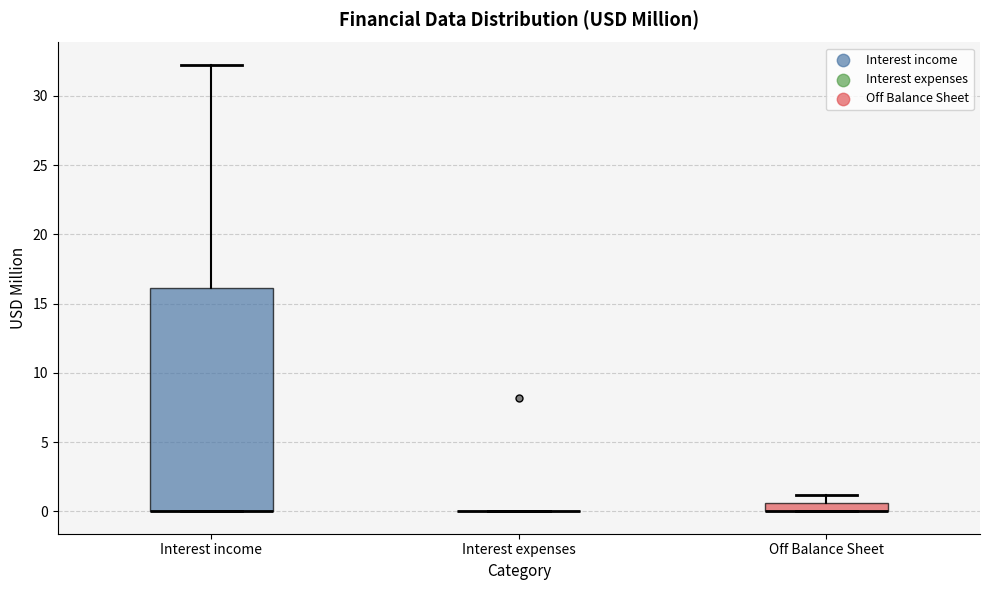

Comparing the boxes themselves (not the whiskers), which one is the tallest?

Interest income